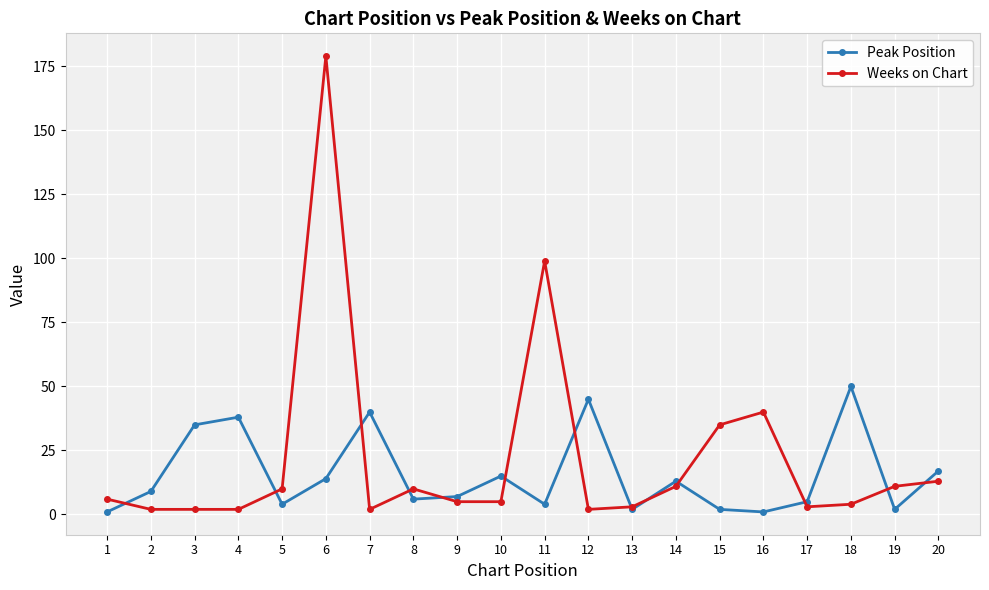

In Peak Position, how many points are lower than both neighbors (excluding endpoints)?

6